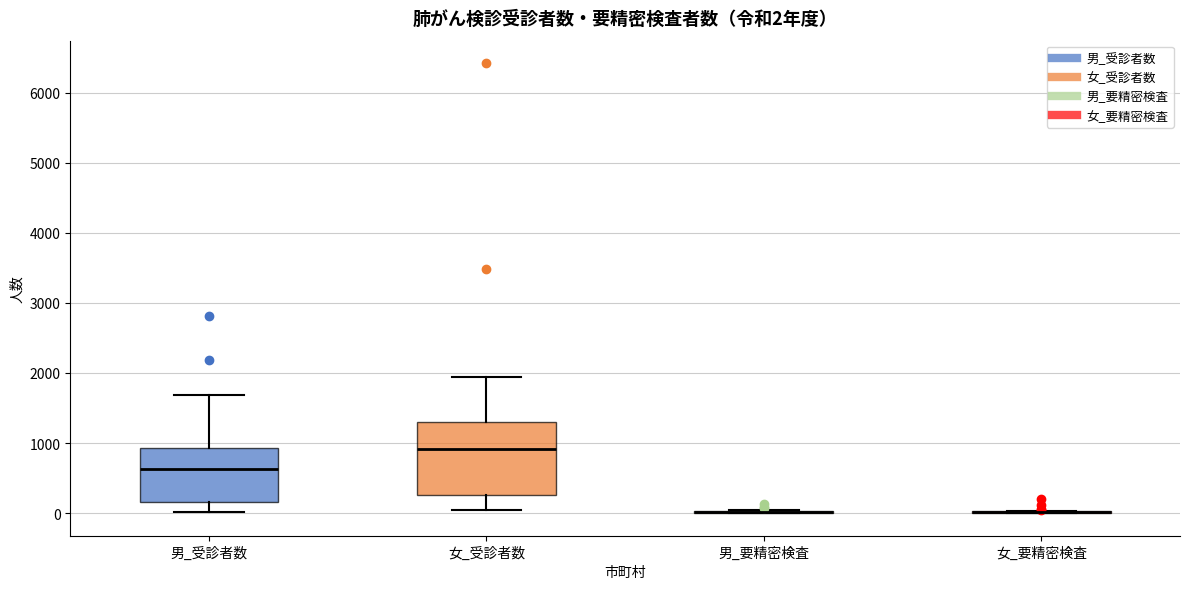

Comparing the boxes themselves (not the whiskers), which one is the tallest?

女_受診者数